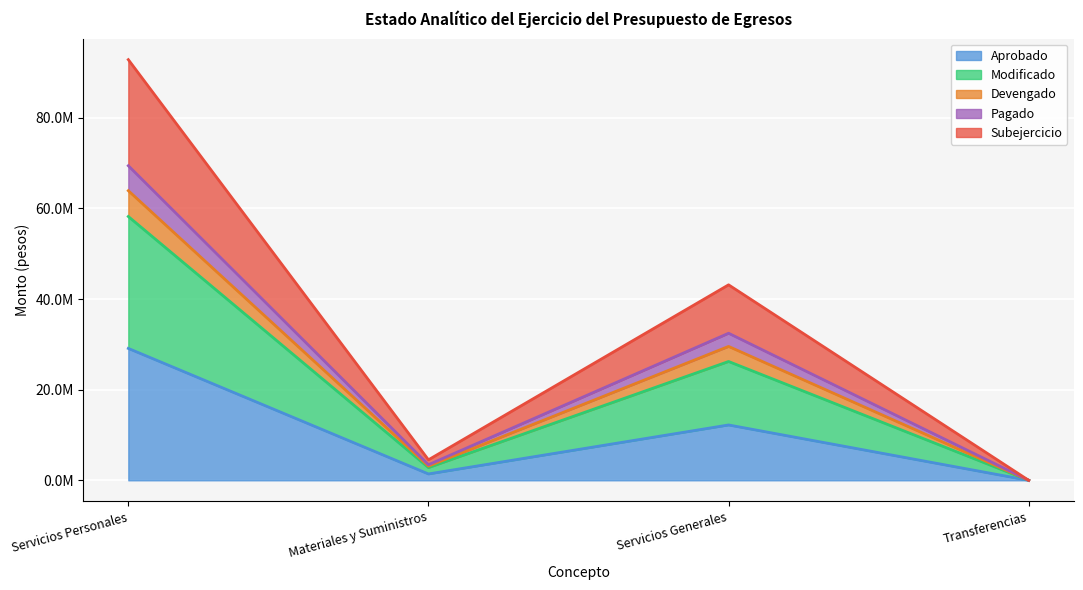

Is the value of Subejercicio at Servicios Personales greater than the value of Aprobado at Transferencias?

Yes